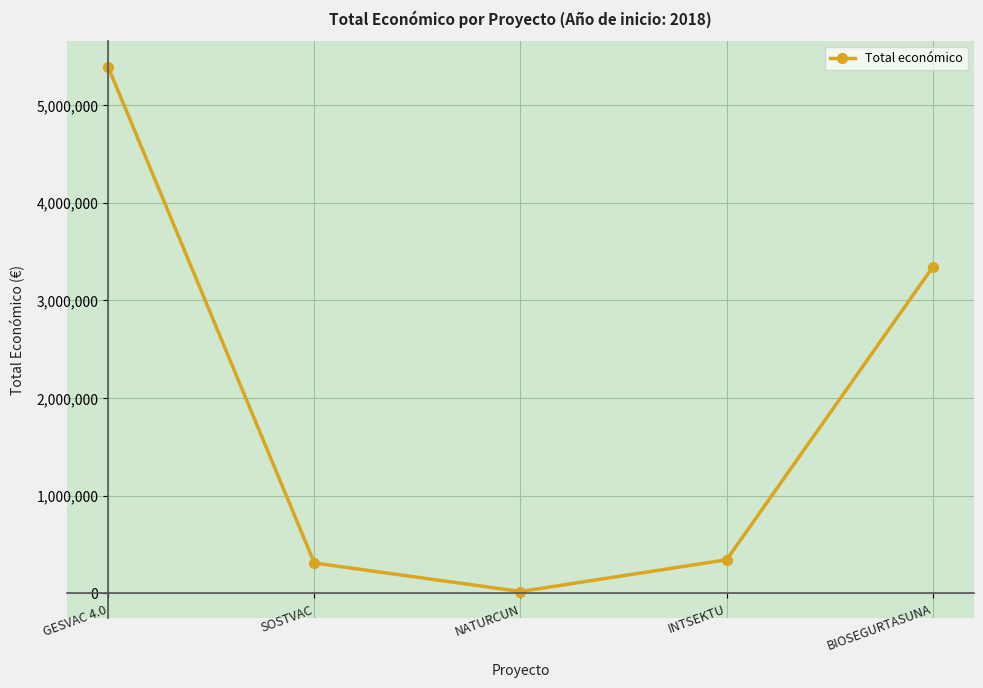

How many categories are shown in the chart?

5